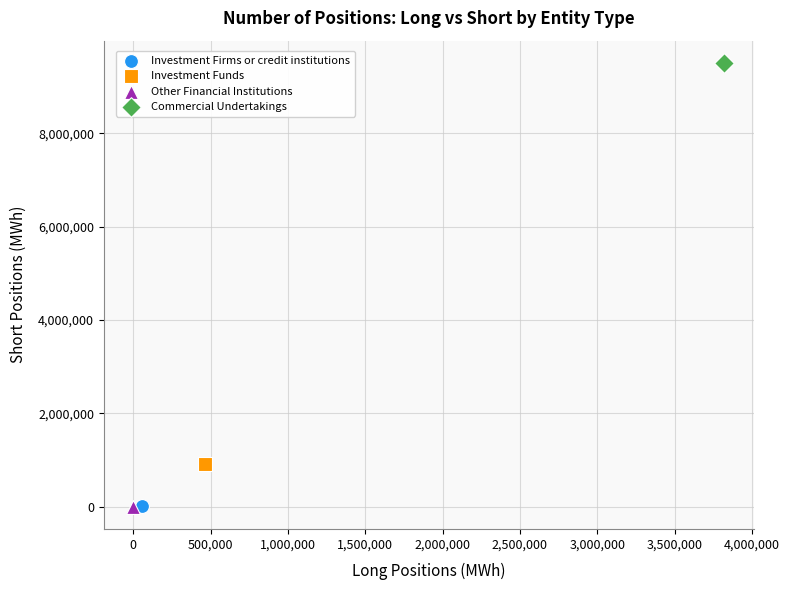

Which series contains the highest Y value?

Commercial Undertakings